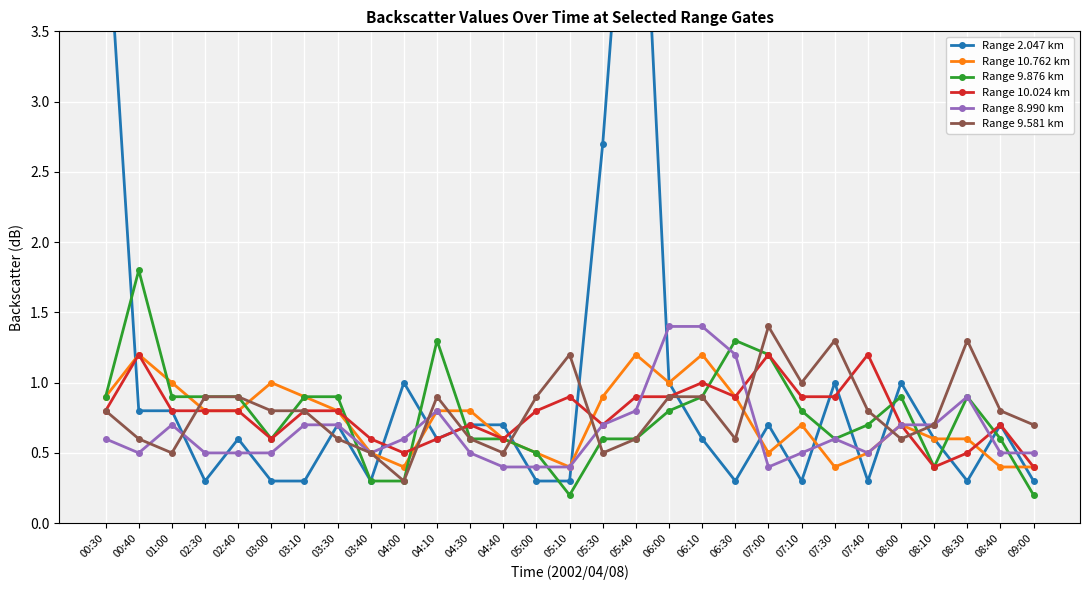

At which category does Range 8.990 km reach its first local peak?

01:00